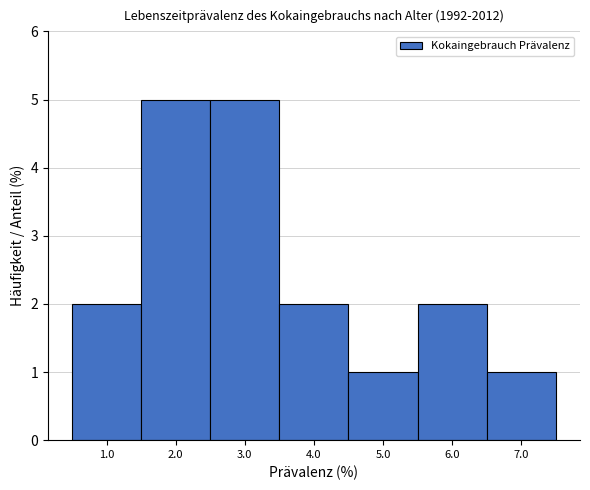

Reading left to right, list every bar in this chart as the range it spans on the x-axis followed by its height. The values are not printed on the chart, so give them approximately, as read against the axis.

0.5 to 1.5: 2
1.5 to 2.5: 5
2.5 to 3.5: 5
3.5 to 4.5: 2
4.5 to 5.5: 1
5.5 to 6.5: 2
6.5 to 7.5: 1